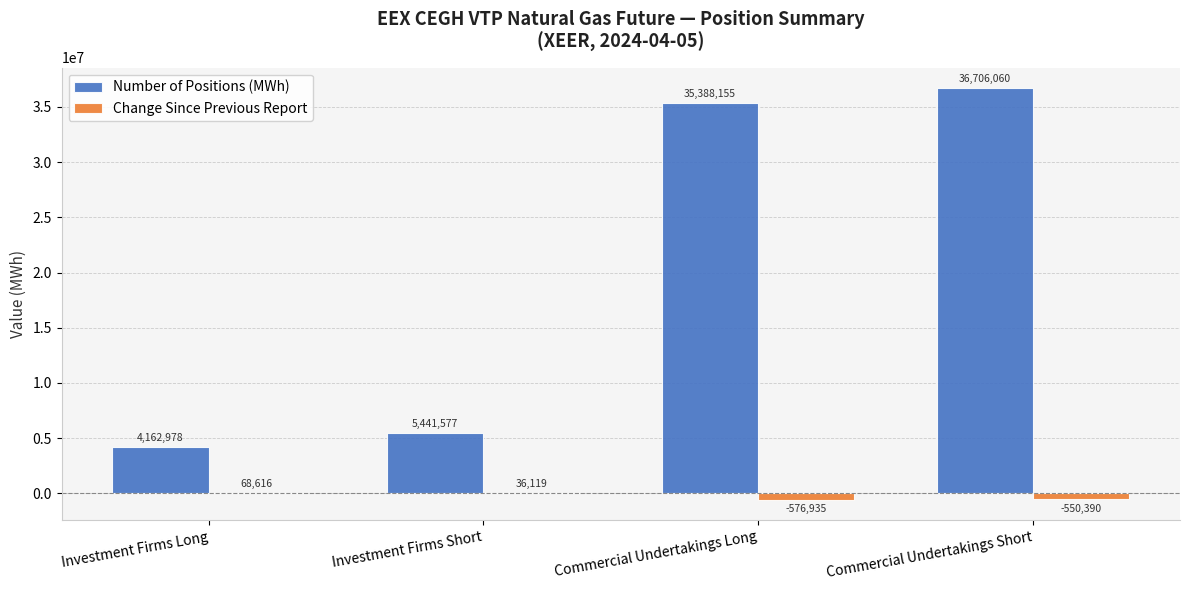

Is it true that Number of Positions (MWh) equals 15839355 at Commercial Undertakings Long?

False